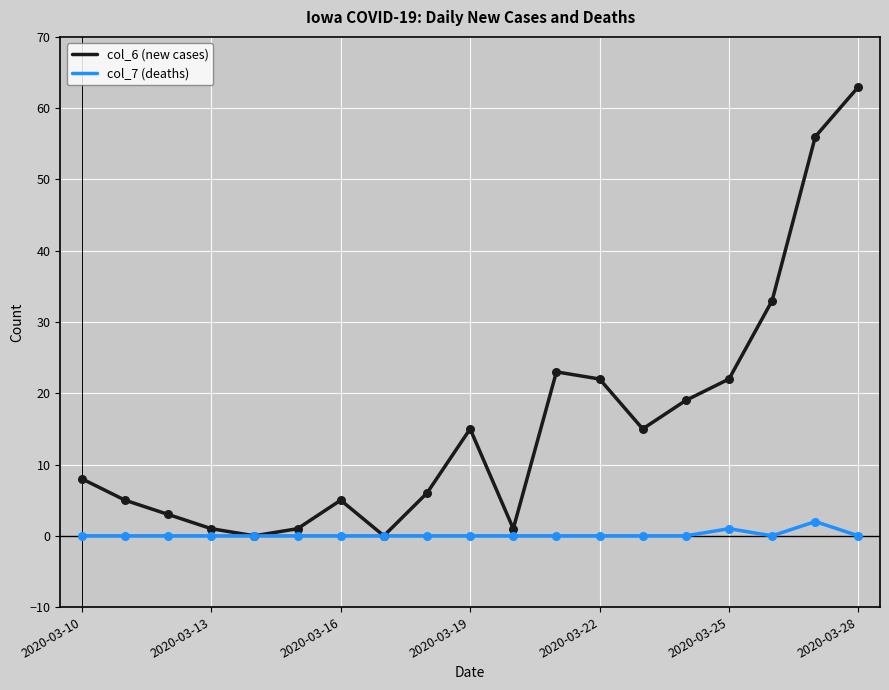

Which series has the widest spread of values?

col_6 (new cases)